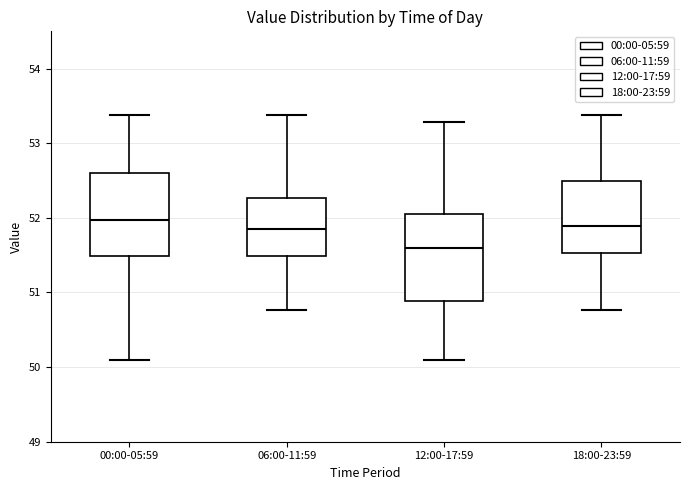

Reading left to right, transcribe this box plot: for each box, give where its median line is, the range the box spans, and where its two whiskers end, as read against the y-axis. The values are not printed on the chart, so give them approximately, as read against the axis.

00:00-05:59: median 52.0, box 51.5 to 52.6, whiskers 50.1 to 53.4
06:00-11:59: median 51.9, box 51.5 to 52.3, whiskers 50.8 to 53.4
12:00-17:59: median 51.6, box 50.9 to 52.1, whiskers 50.1 to 53.3
18:00-23:59: median 51.9, box 51.5 to 52.5, whiskers 50.8 to 53.4